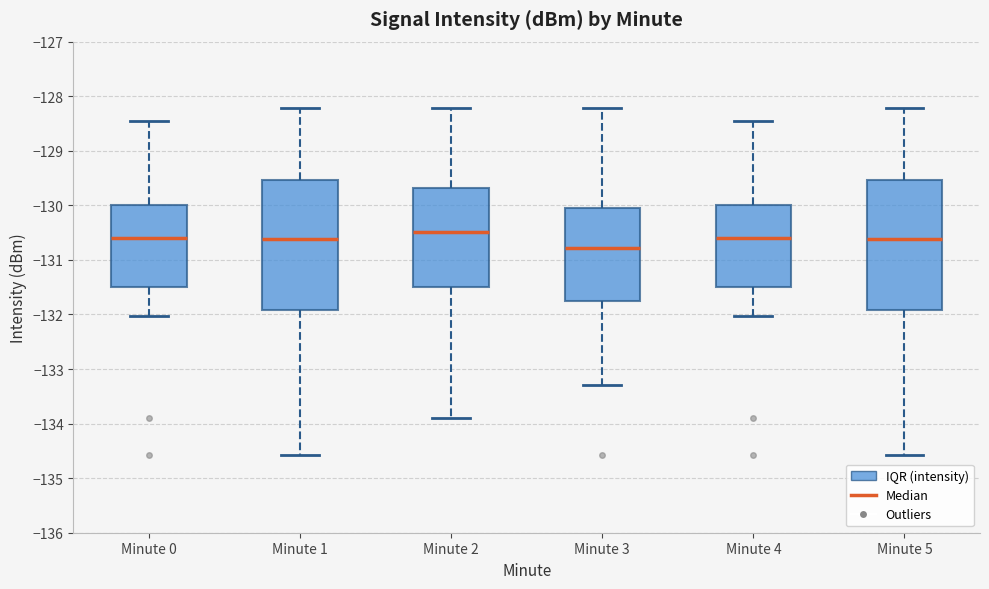

Reading left to right, transcribe this box plot: for each box, give where its median line is, the range the box spans, and where its two whiskers end, as read against the y-axis. The values are not printed on the chart, so give them approximately, as read against the axis.

Minute 0: median -130.6, box -131.5 to -130.0, whiskers -132.0 to -128.5
Minute 1: median -130.6, box -131.9 to -129.5, whiskers -134.6 to -128.2
Minute 2: median -130.5, box -131.5 to -129.7, whiskers -133.9 to -128.2
Minute 3: median -130.8, box -131.8 to -130.0, whiskers -133.3 to -128.2
Minute 4: median -130.6, box -131.5 to -130.0, whiskers -132.0 to -128.5
Minute 5: median -130.6, box -131.9 to -129.5, whiskers -134.6 to -128.2